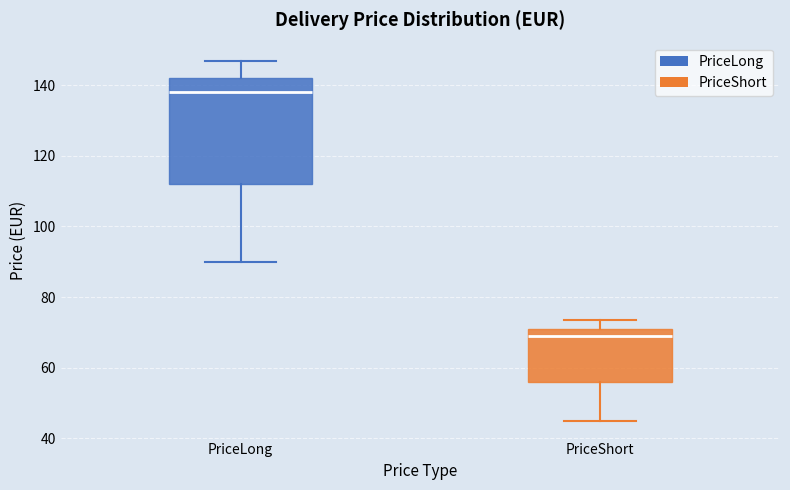

Reading left to right, read every box against the y-axis: the position of its median line, the range the box covers, and the ends of its whiskers. The values are not printed on the chart, so give them approximately, as read against the axis.

PriceLong: median 138, box 112 to 142, whiskers 90 to 148
PriceShort: median 70, box 56 to 72, whiskers 46 to 74